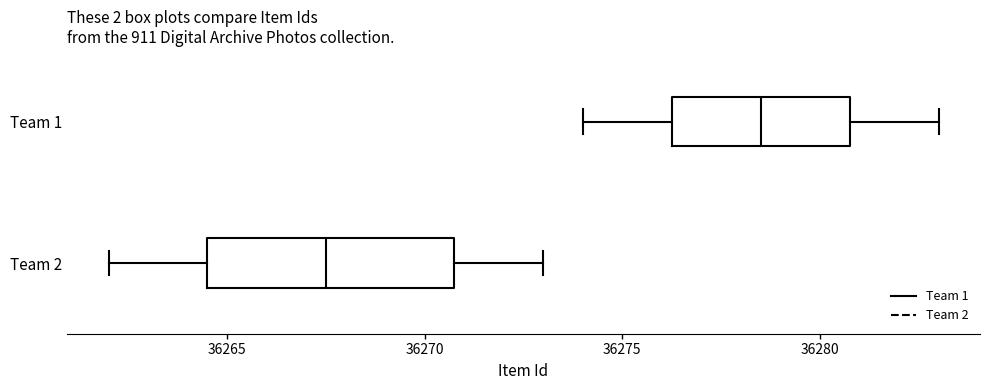

Reading bottom to top, transcribe this box plot: for each box, give where its median line is, the range the box spans, and where its two whiskers end, as read against the x-axis. The values are not printed on the chart, so give them approximately, as read against the axis.

Team 2: median 36267.5, box 36264.5 to 36271.0, whiskers 36262.0 to 36273.0
Team 1: median 36278.5, box 36276.5 to 36281.0, whiskers 36274.0 to 36283.0